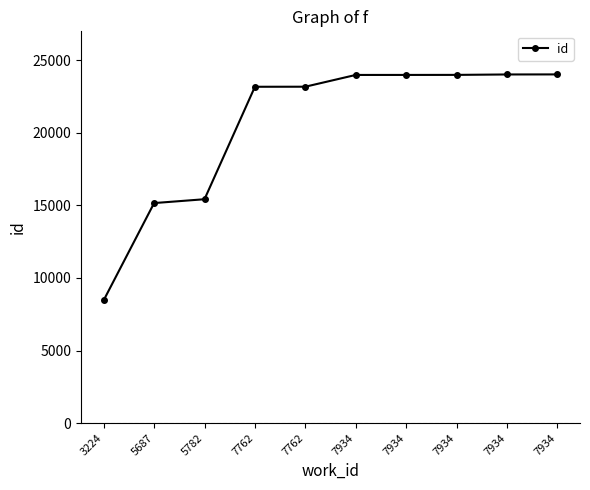

True or false: there are more than 2 points higher than both neighbors.

False